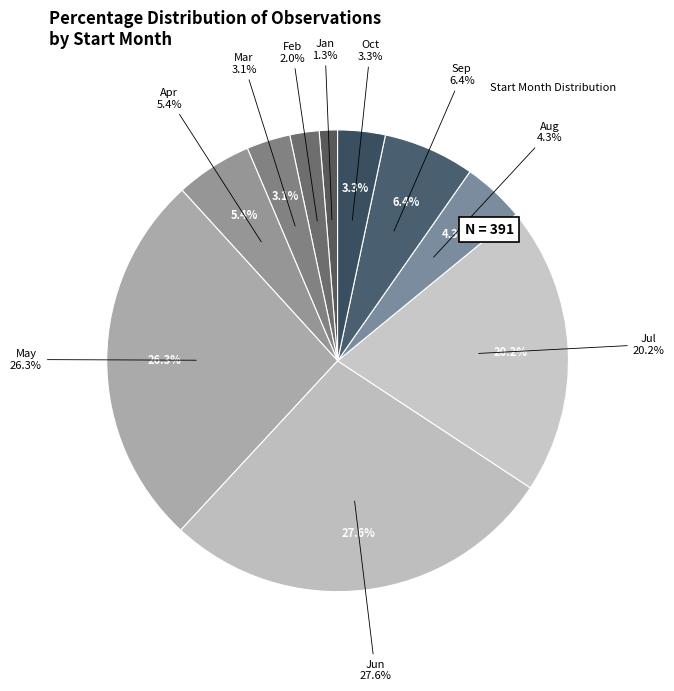

How many slices are in this pie chart?

10